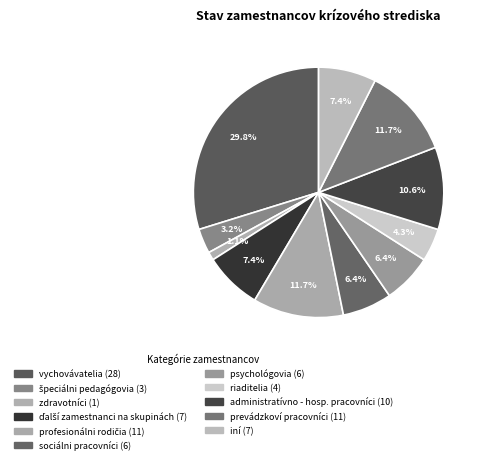

Combined, do psychológovia and sociálni pracovníci account for over 50%?

No